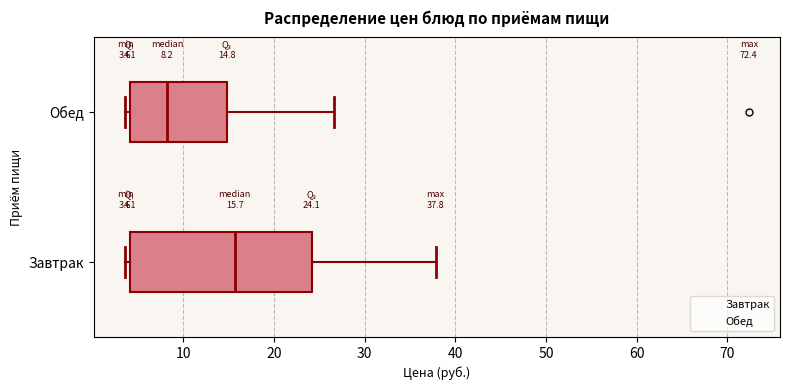

Which box's median line is the furthest to the right?

Завтрак